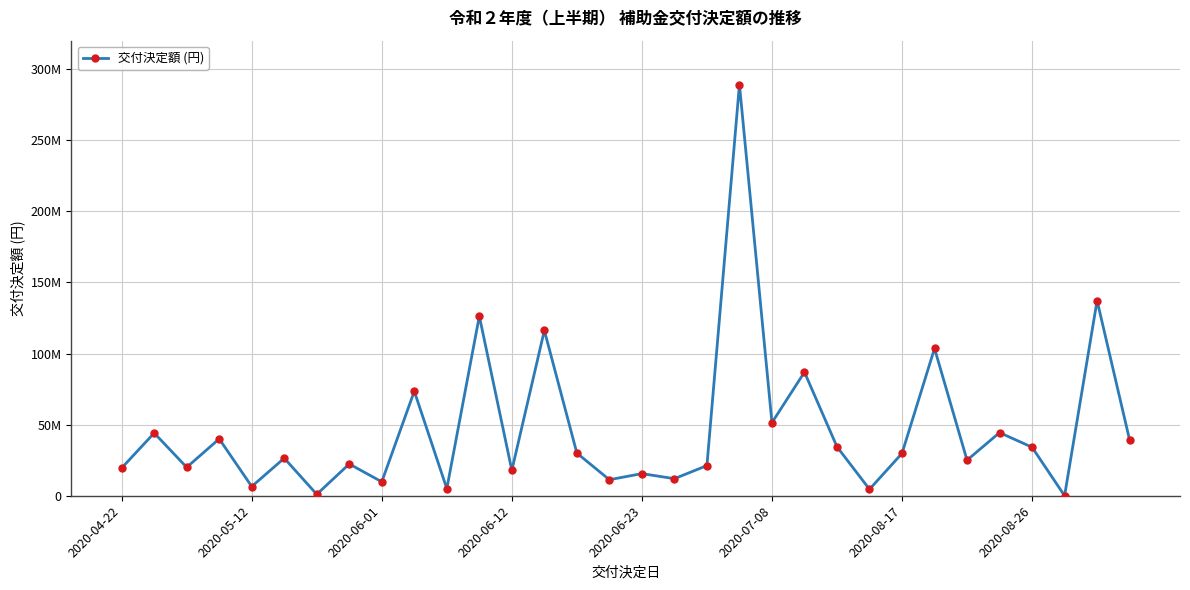

What is the maximum value shown in the chart?

289149000